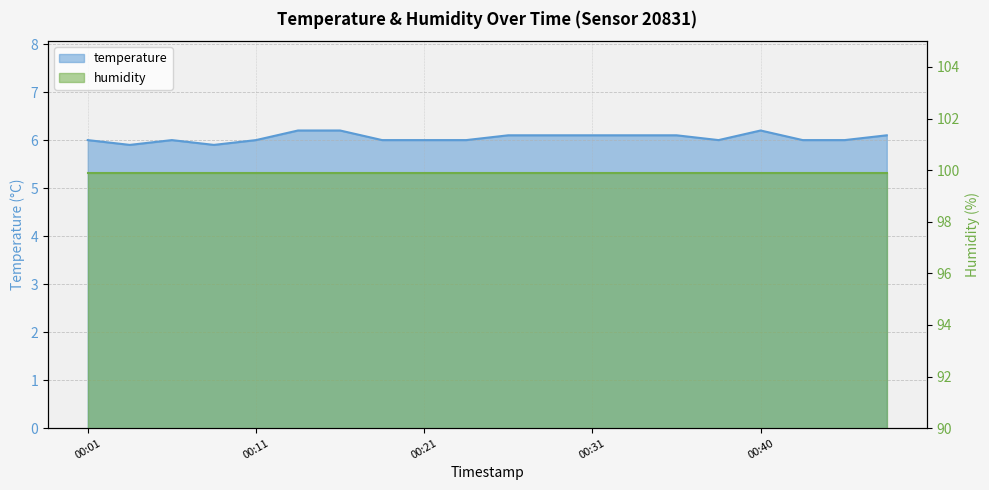

Which label corresponds to the smallest value in the chart?

00:04